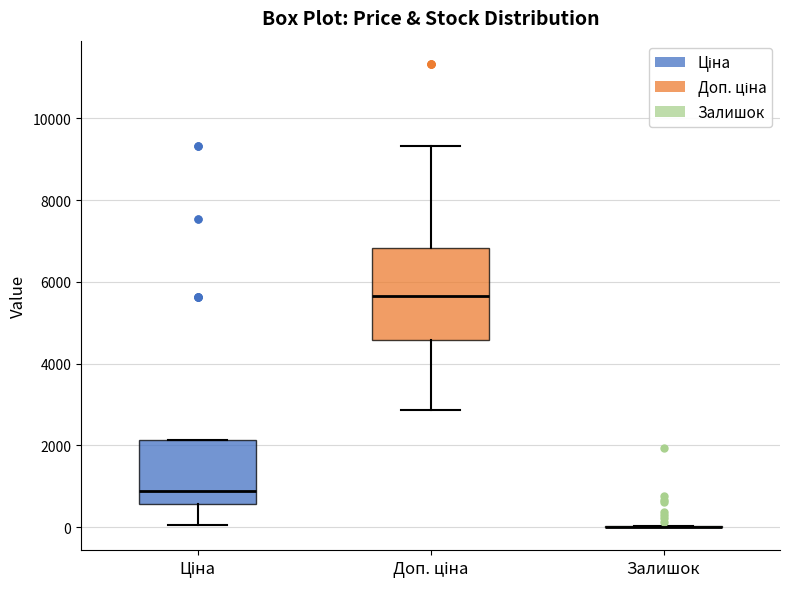

Which box is the tallest, from its lower edge to its upper edge?

Доп. ціна